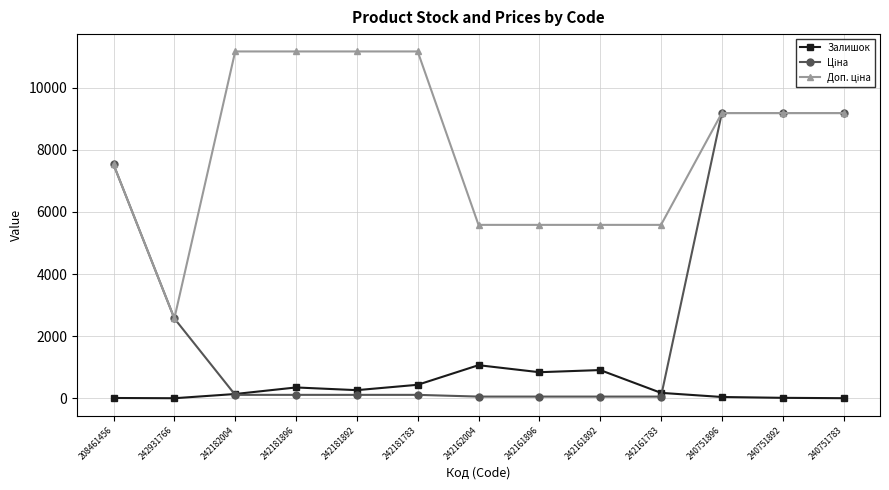

What is the label of the 1st point from the left?

208461456